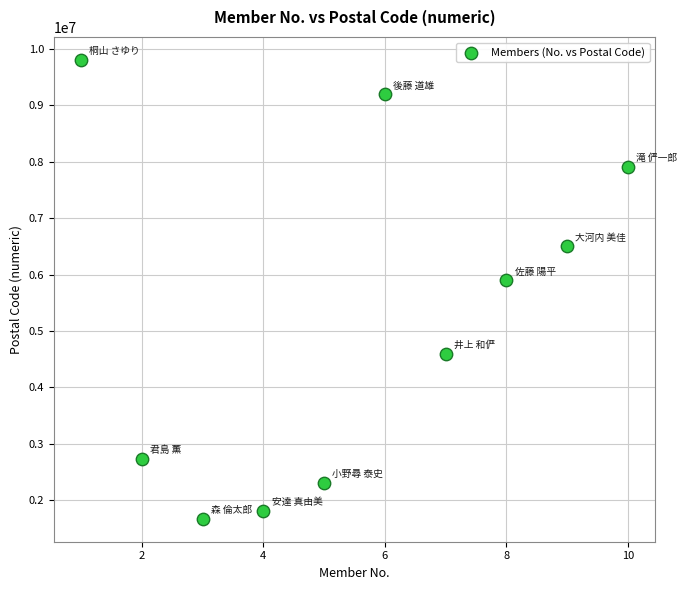

What Y value in the scatter plot is closest to 5738620?

5900078